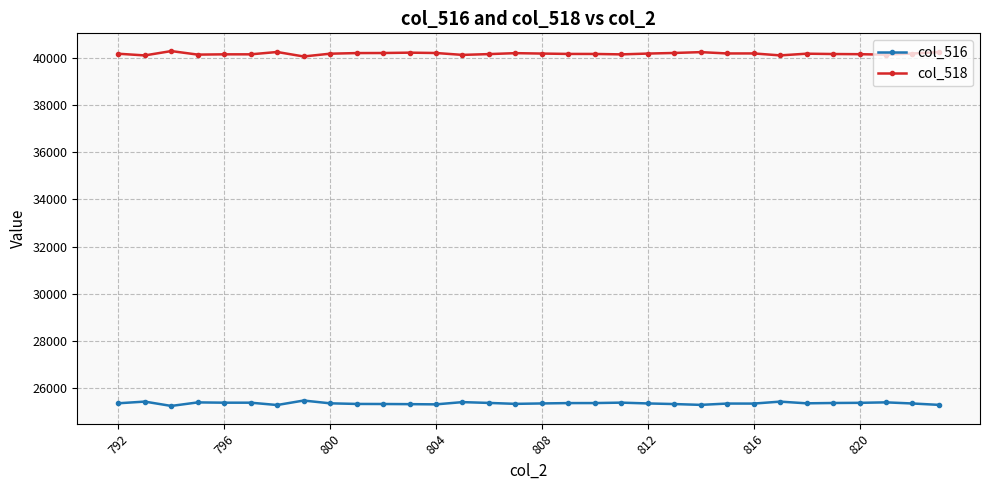

Rank the series by their average value, from lowest to highest.

col_516, col_518